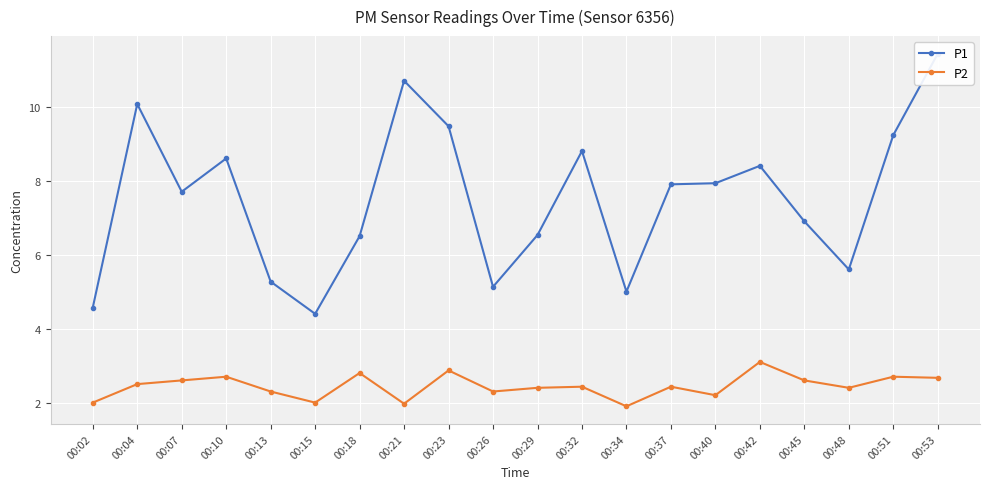

How many lines are shown in the chart?

2